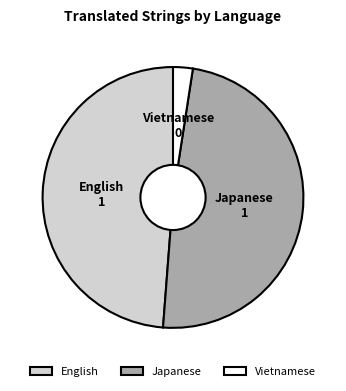

Do Vietnamese and Japanese together represent more than half of the pie?

Yes